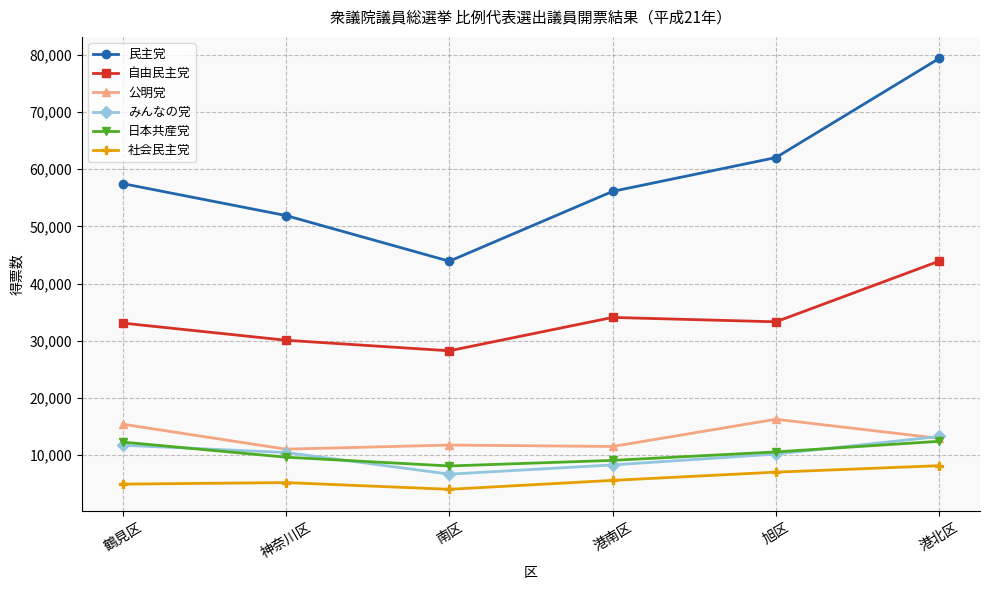

The みんなの党 series shows 10202 at 旭区. True or false?

True